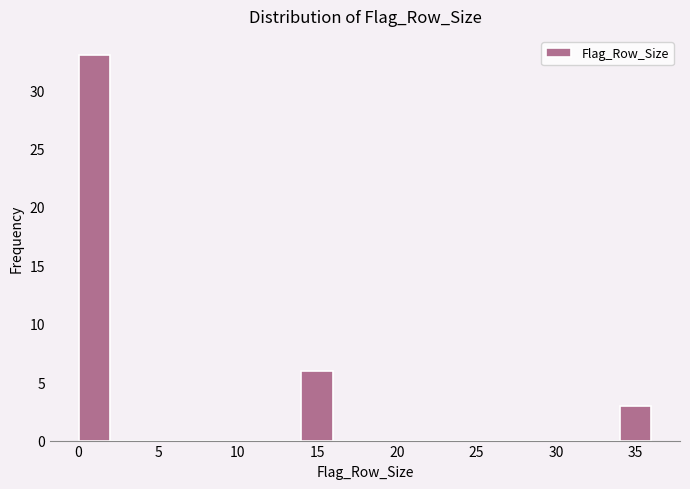

Which range on the x-axis has the tallest bar?

0 to 2